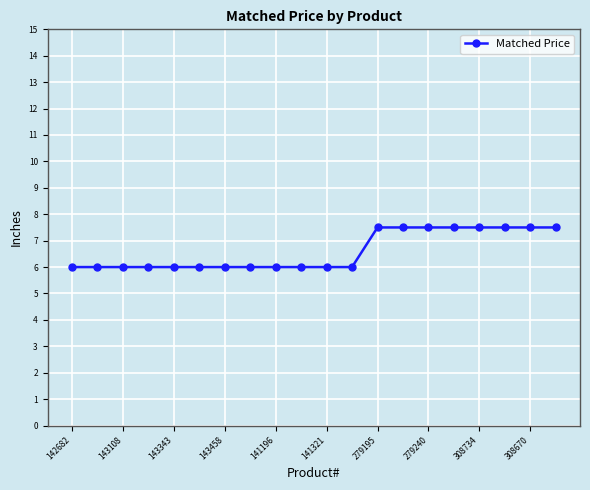

What is the value of the 12th point from the left?

6.0